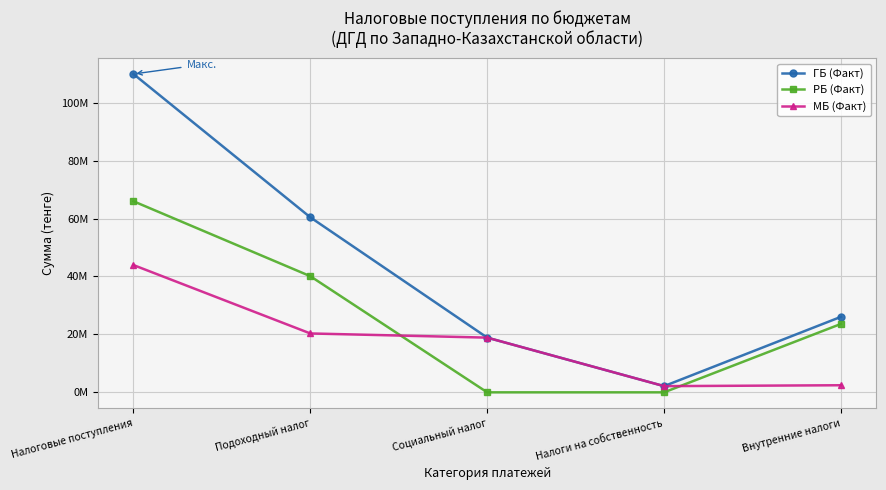

At which category does the chart reach its minimum across all series?

Социальный налог